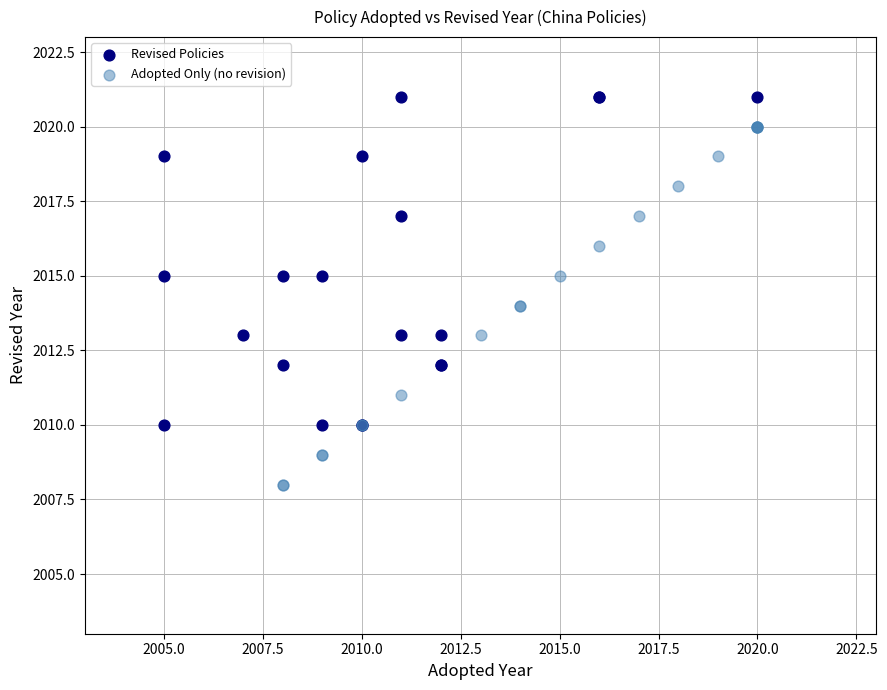

Which series has the largest Y range (max minus min)?

Adopted Only (no revision)